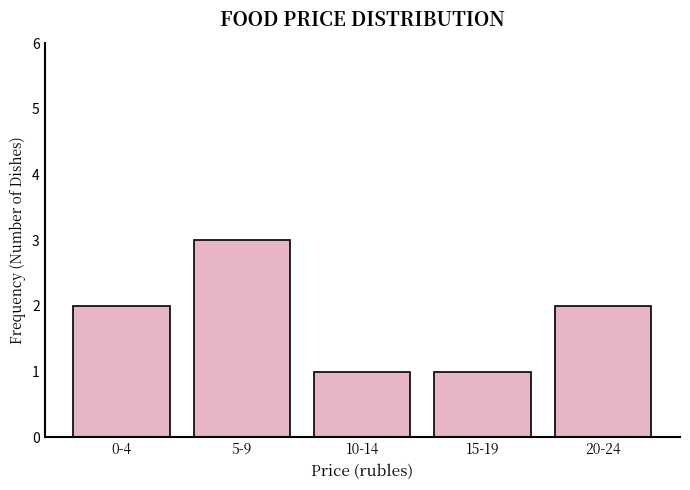

Reading right to left, list all the values displayed in this chart.

20-24=2	15-19=1	10-14=1	5-9=3	0-4=2